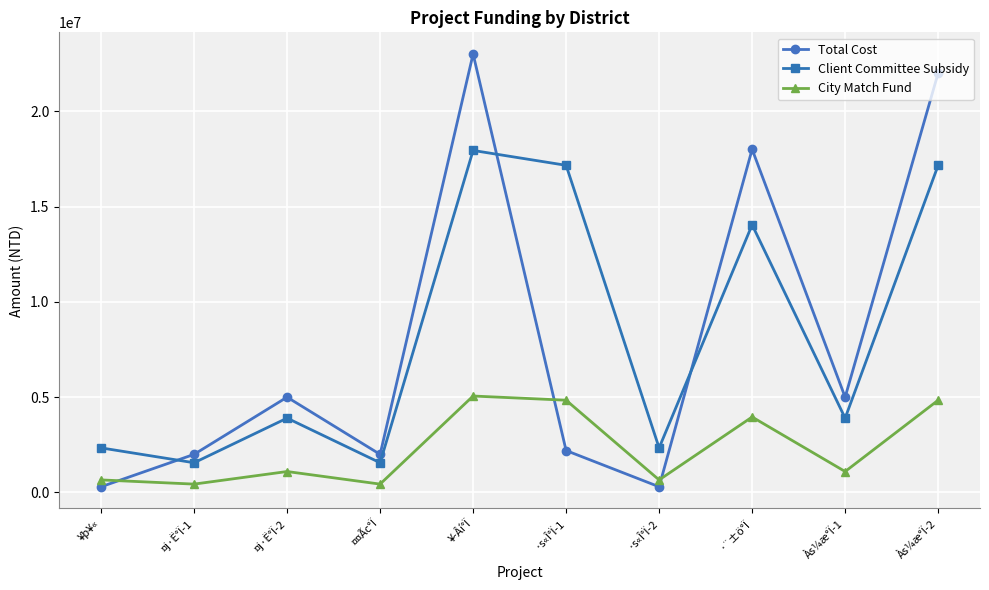

Between ·s«Î°Ï-1 and Às¼æ°Ï-1, which series saw the biggest shift?

Client Committee Subsidy